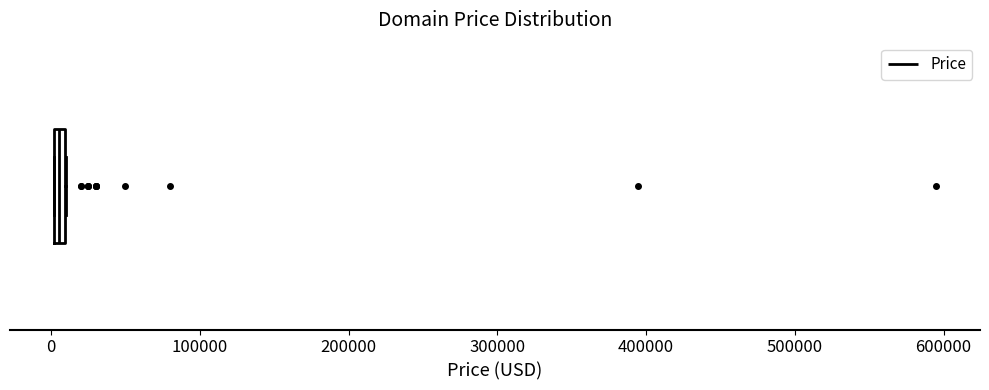

Where is the left edge of the box on the x-axis? The values are not printed on the chart, so give them approximately, as read against the axis.

0